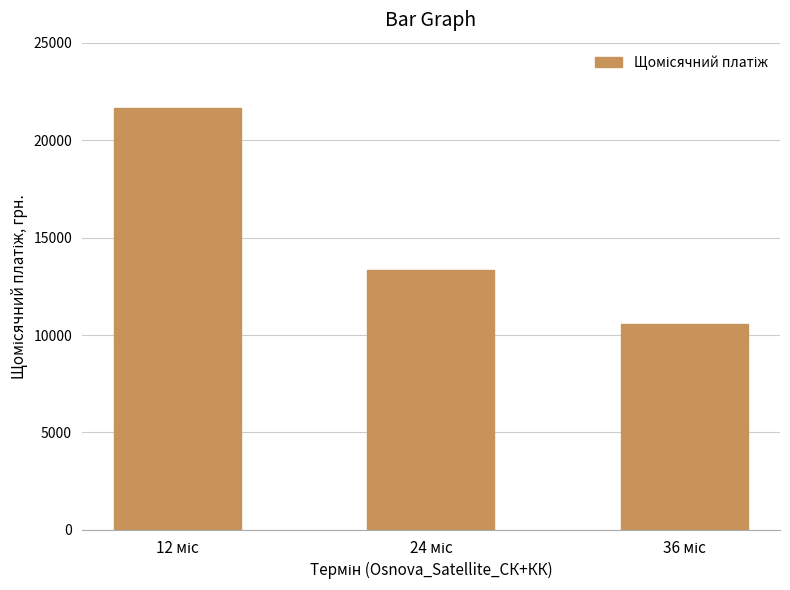

Reading left to right, extract all data points from this chart.

21667.6	13334.2	10556.4